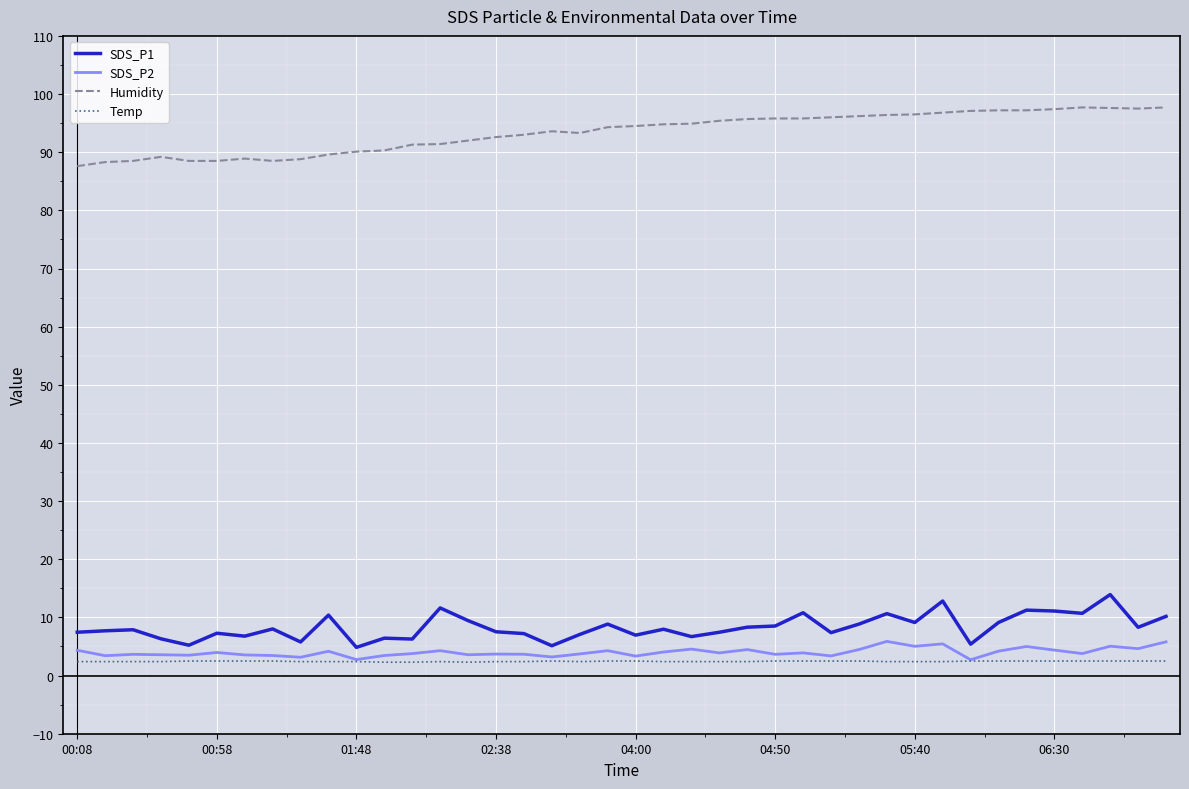

What is the average value of the SDS_P2 series?

4.0